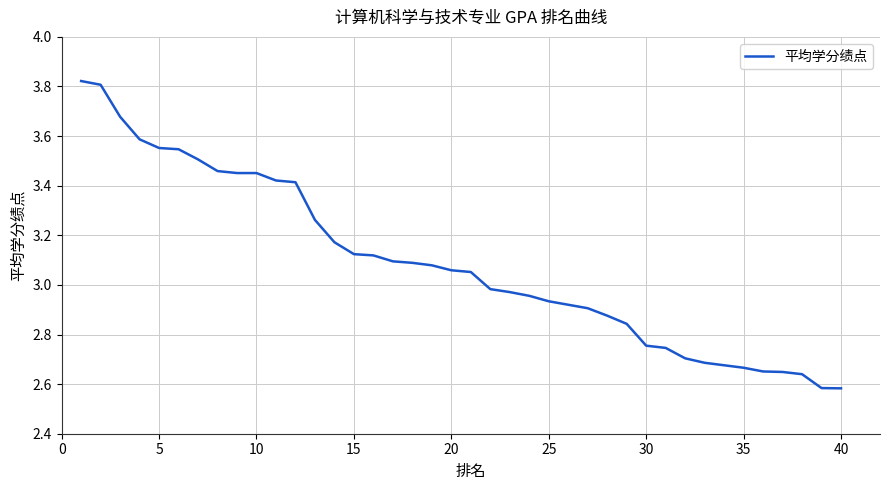

Is this an area chart (filled region under the line)?

No